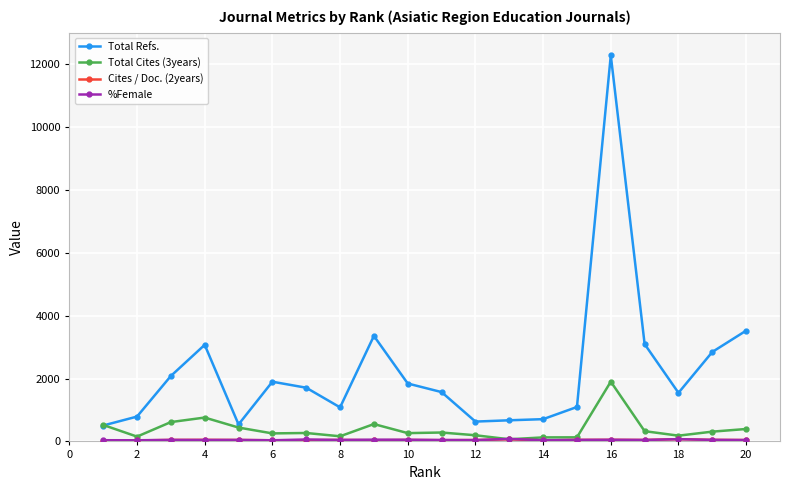

How many series are shown in this chart?

4